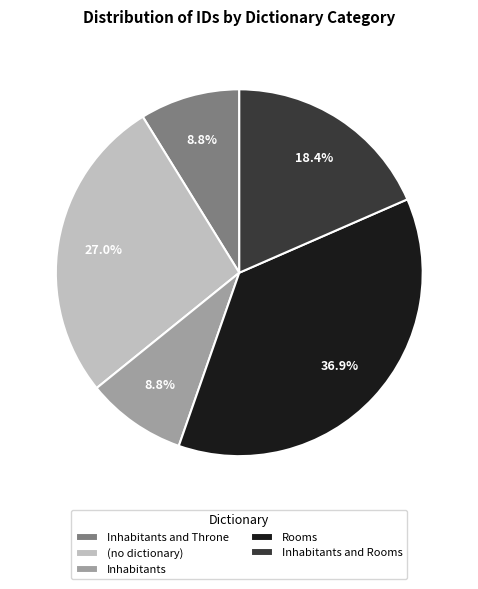

How many slices are in this pie chart?

5